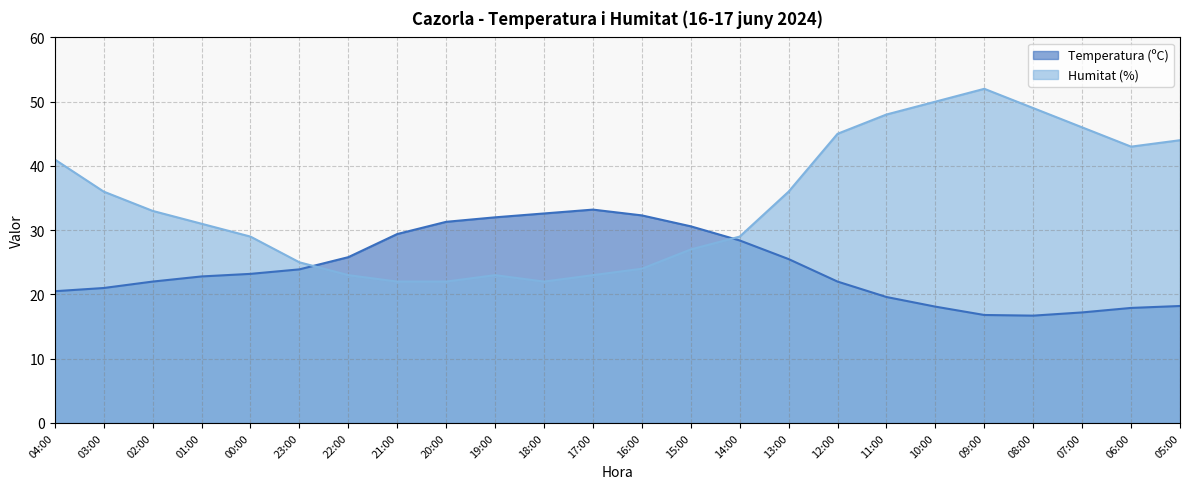

Between 19:00 and 16:00, which series saw the biggest shift?

Humitat (%)